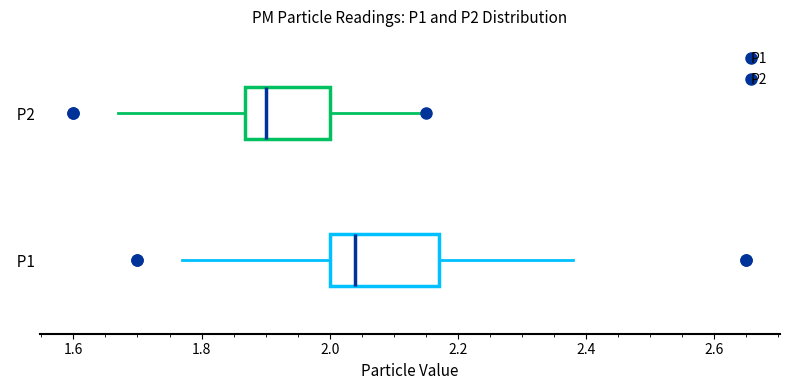

Reading bottom to top, transcribe this box plot: for each box, give where its median line is, the range the box spans, and where its two whiskers end, as read against the x-axis. The values are not printed on the chart, so give them approximately, as read against the axis.

P1: median 2.04, box 2.00 to 2.18, whiskers 1.78 to 2.38
P2: median 1.90, box 1.86 to 2.00, whiskers 1.68 to 2.16